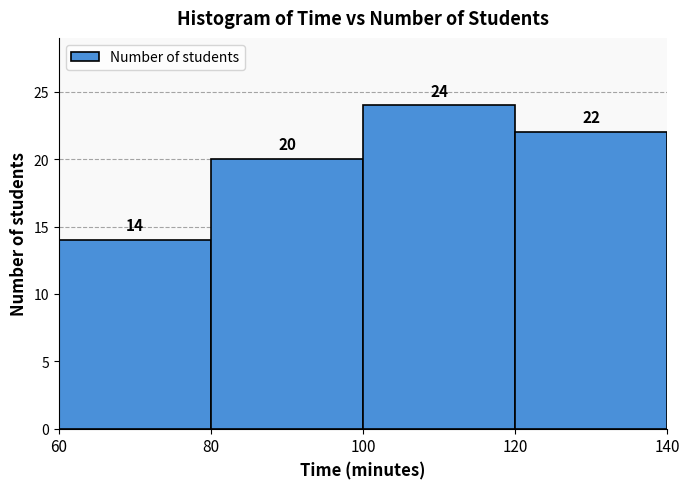

Reading left to right, list every bar in this chart as the range it spans on the x-axis followed by its height.

60 to 80: 14
80 to 100: 20
100 to 120: 24
120 to 140: 22